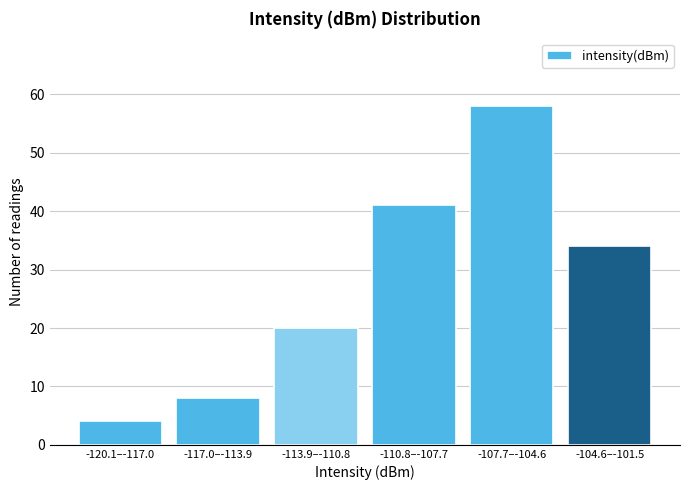

Reading left to right, list all the values displayed in this chart.

4	8	20	41	58	34